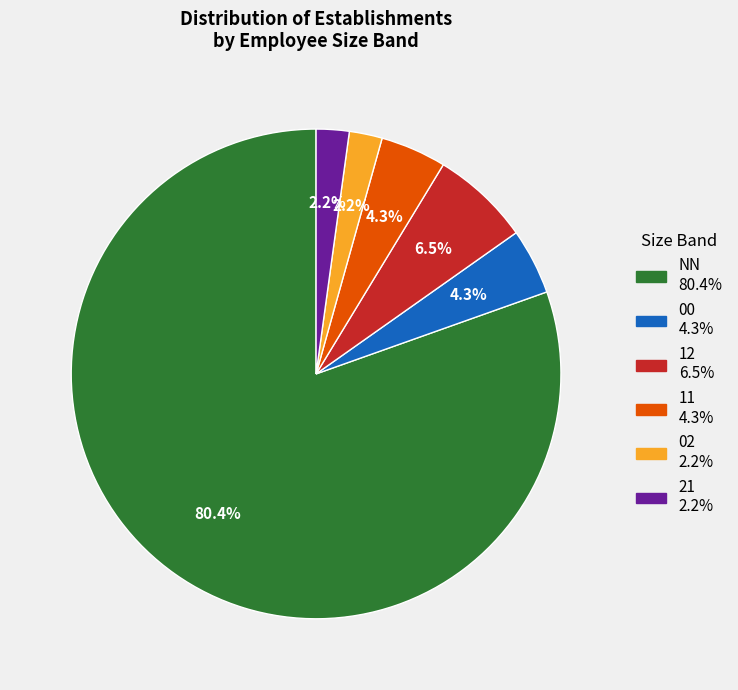

Is there any slice that represents more than half of the pie?

Yes